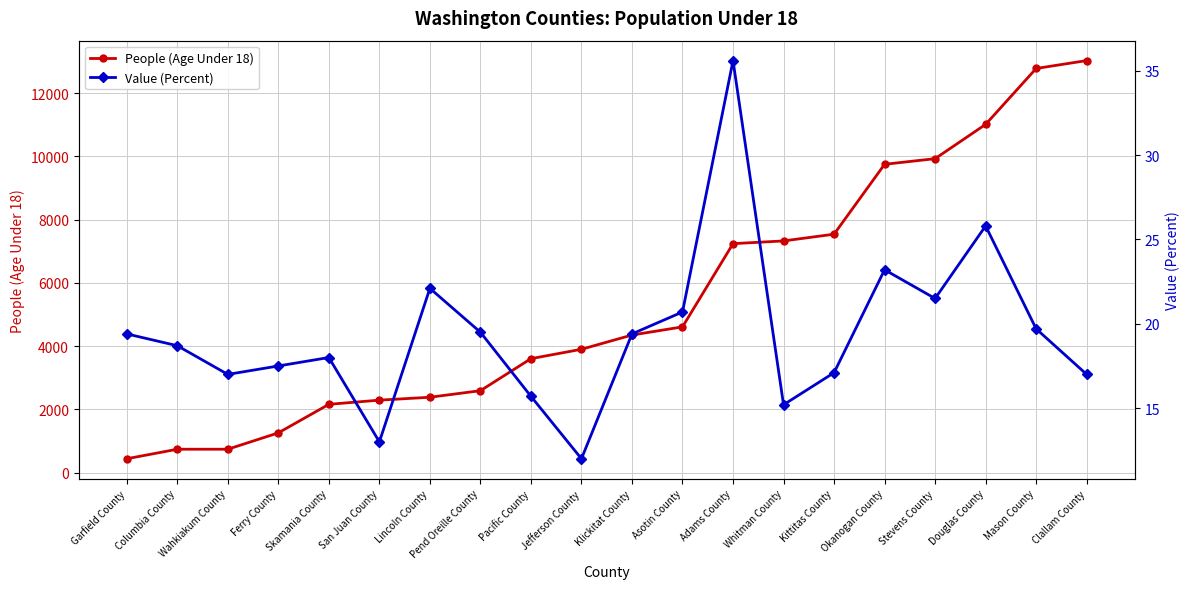

At which label does Value (Percent) reach its peak?

Adams County